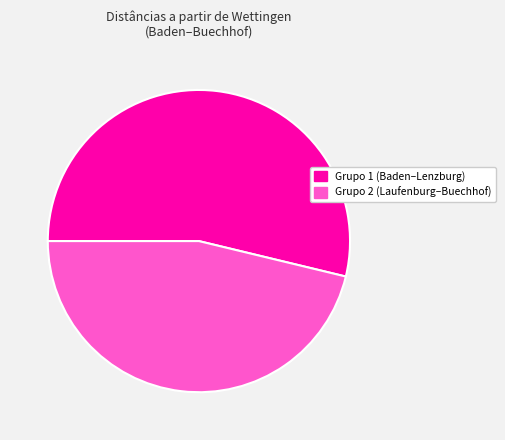

How many segments does this pie chart have?

2